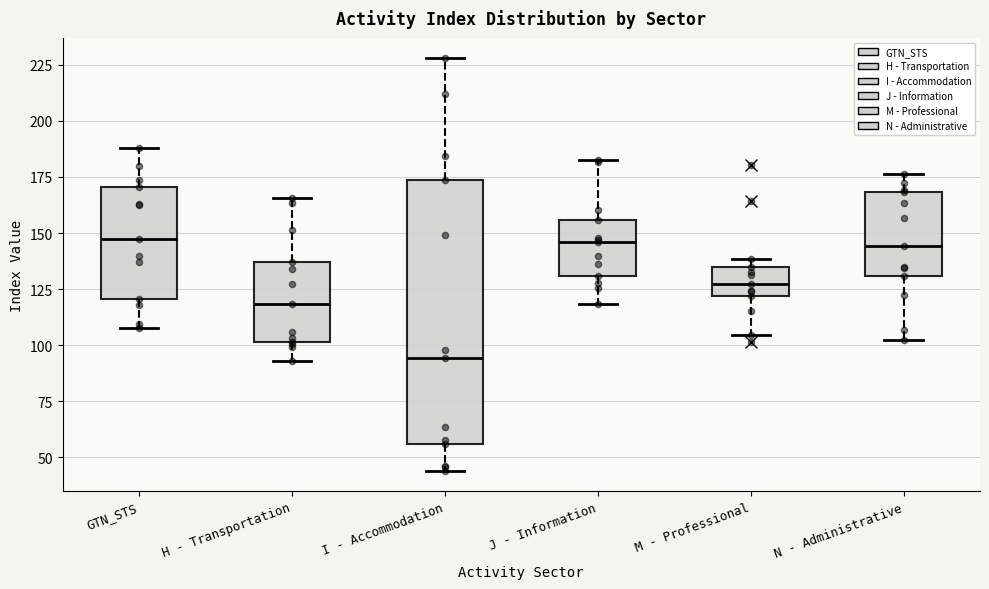

Reading left to right, read every box against the y-axis: the position of its median line, the range the box covers, and the ends of its whiskers. The values are not printed on the chart, so give them approximately, as read against the axis.

GTN_STS: median 145, box 120 to 170, whiskers 110 to 190
H - Transportation: median 120, box 100 to 135, whiskers 95 to 165
I - Accommodation: median 95, box 55 to 175, whiskers 45 to 230
J - Information: median 145, box 130 to 155, whiskers 120 to 180
M - Professional: median 125, box 120 to 135, whiskers 105 to 140
N - Administrative: median 145, box 130 to 170, whiskers 100 to 175